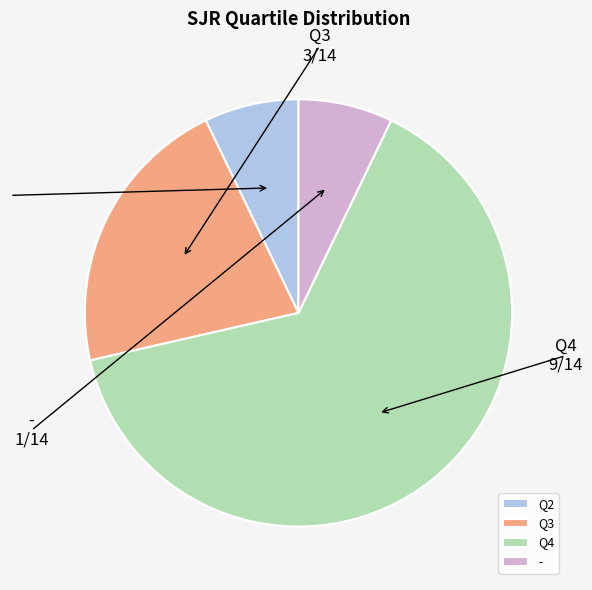

How many segments does this pie chart have?

4